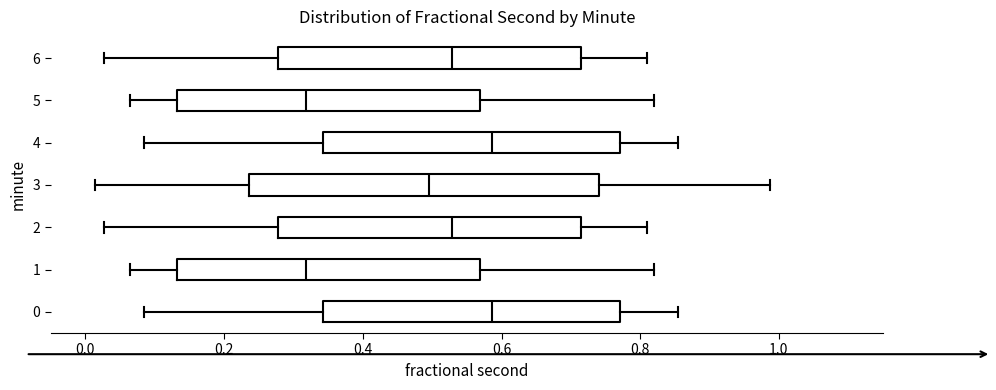

Which box is the widest, from its left edge to its right edge?

3